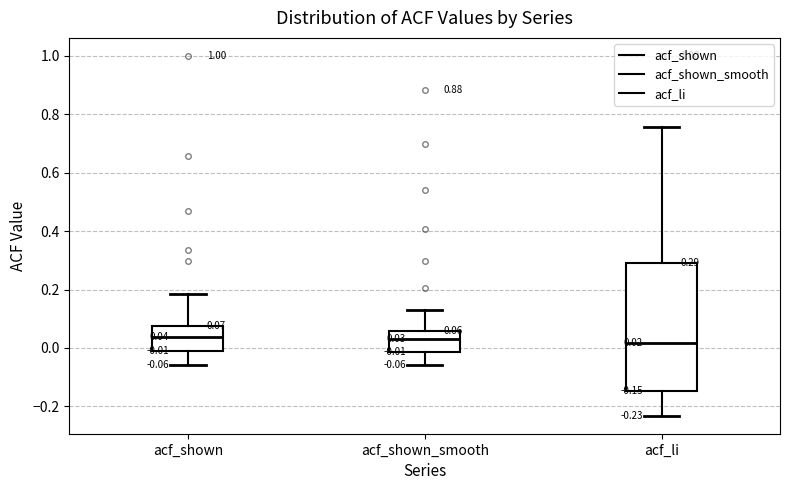

Comparing the boxes themselves (not the whiskers), which one is the tallest?

acf_li